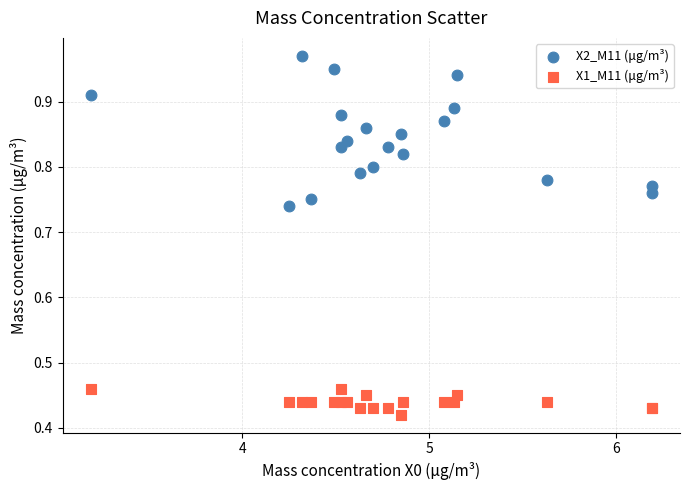

Which series reaches the maximum Y coordinate?

X2_M11 (μg/m³)